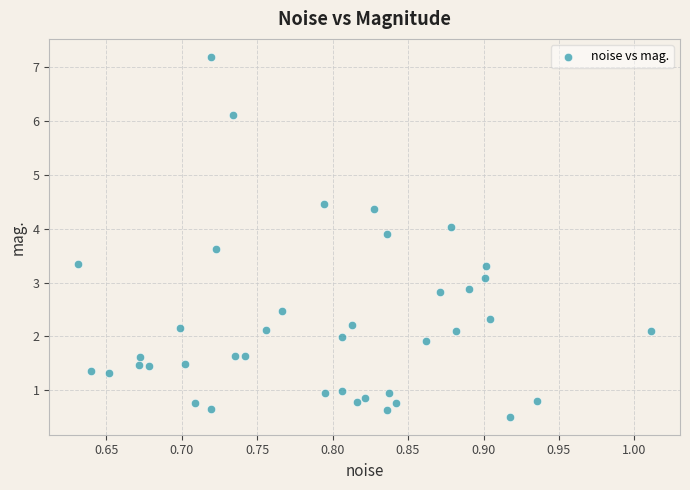

What is the range of Y values (max minus min)?

6.7